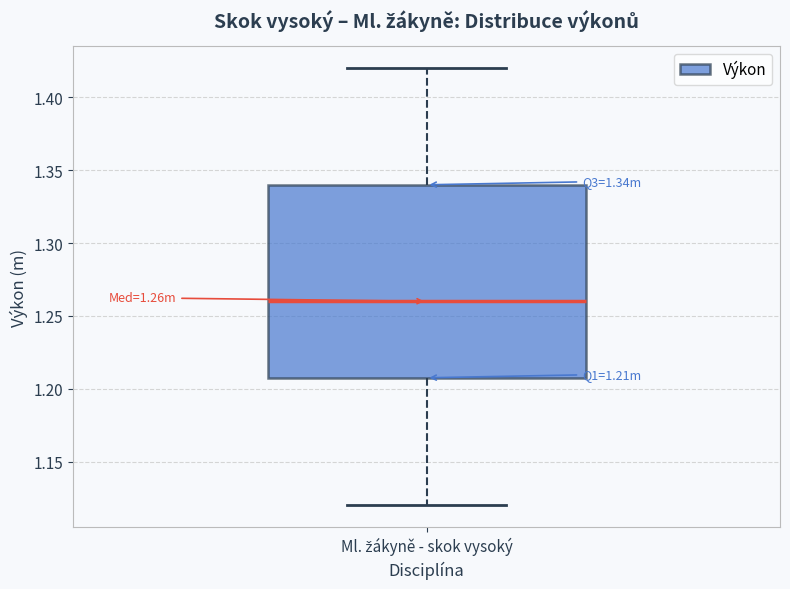

Read this box plot against the y-axis: the position of the median line, the range covered by the box, and the ends of both whiskers. The values are not printed on the chart, so give them approximately, as read against the axis.

median 1.26, box 1.21 to 1.34, whiskers 1.12 to 1.42